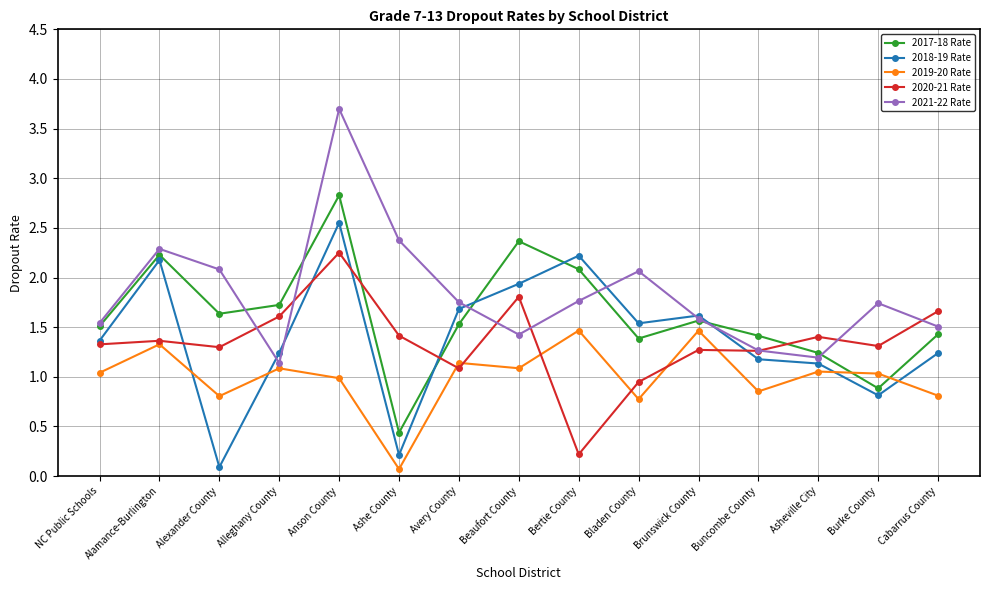

What is the difference between the 2019-20 Rate values at Anson County and Brunswick County?

0.5